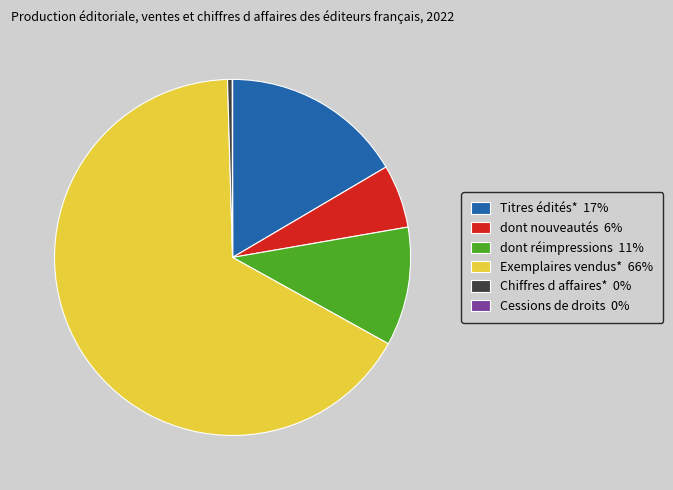

Is it true that dont nouveautés 6% is 6% of the pie?

True